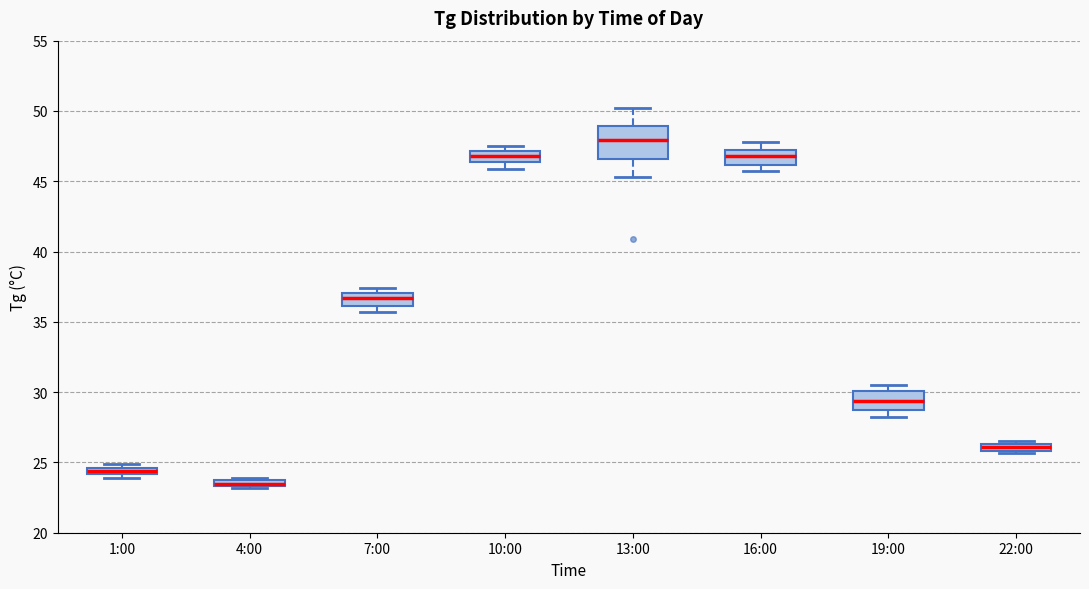

Which box has the lowest median line?

4:00